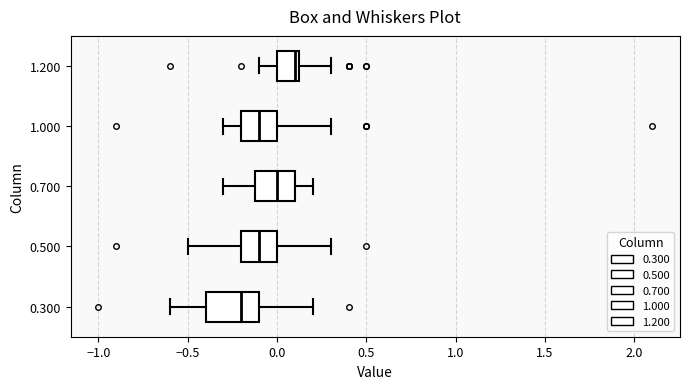

Reading bottom to top, transcribe this box plot: for each box, give where its median line is, the range the box spans, and where its two whiskers end, as read against the x-axis. The values are not printed on the chart, so give them approximately, as read against the axis.

0.300: median -0.20, box -0.40 to -0.10, whiskers -0.60 to 0.20
0.500: median -0.10, box -0.20 to 0.00, whiskers -0.50 to 0.30
0.700: median 0.00, box -0.10 to 0.10, whiskers -0.30 to 0.20
1.000: median -0.10, box -0.20 to 0.00, whiskers -0.30 to 0.30
1.200: median 0.10, box 0.00 to 0.15, whiskers -0.10 to 0.30